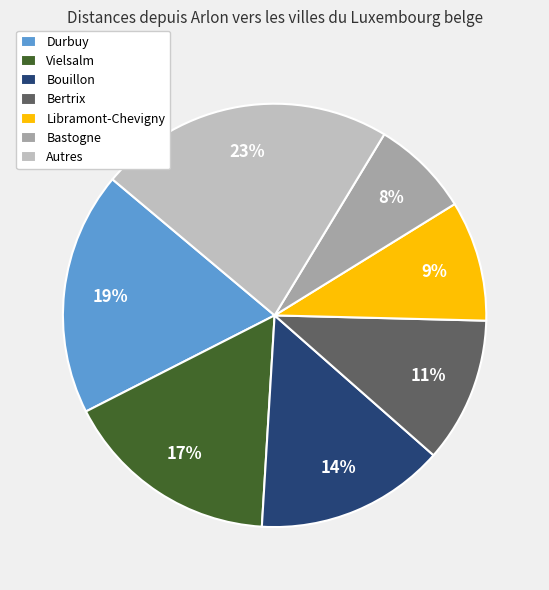

Which slice is the largest?

Autres